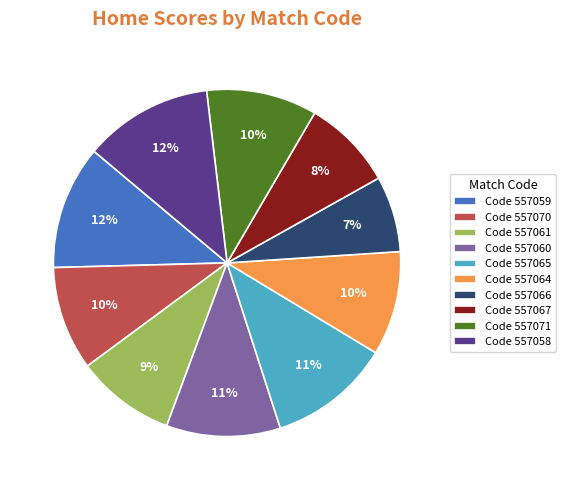

To the nearest percent, what is the difference between the largest and smallest slice percentages?

5%